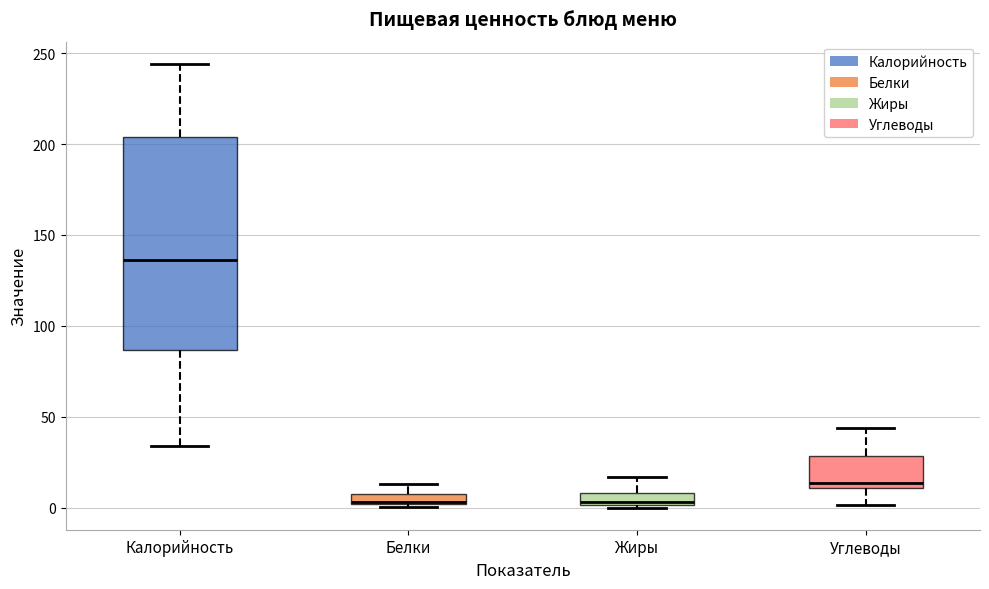

Comparing the boxes themselves (not the whiskers), which one is the tallest?

Калорийность